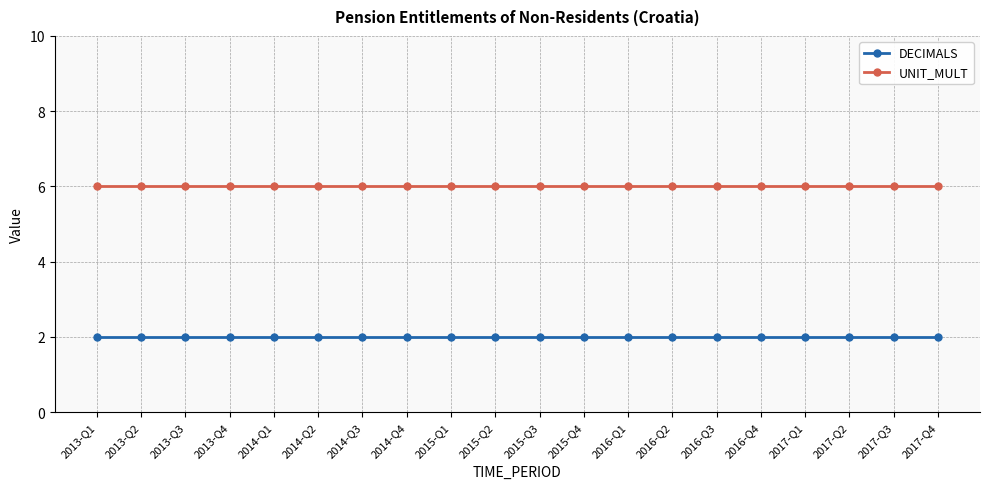

What is the label of the 18th point from the right?

2013-Q3